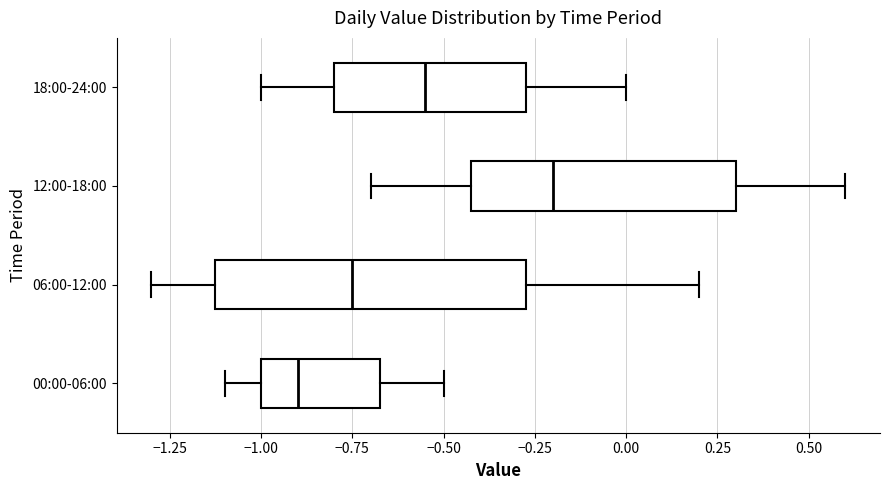

Reading bottom to top, transcribe this box plot: for each box, give where its median line is, the range the box spans, and where its two whiskers end, as read against the x-axis. The values are not printed on the chart, so give them approximately, as read against the axis.

00:00-06:00: median -0.90, box -1.00 to -0.65, whiskers -1.10 to -0.50
06:00-12:00: median -0.75, box -1.10 to -0.25, whiskers -1.30 to 0.20
12:00-18:00: median -0.20, box -0.40 to 0.30, whiskers -0.70 to 0.60
18:00-24:00: median -0.55, box -0.80 to -0.25, whiskers -1.00 to 0.00